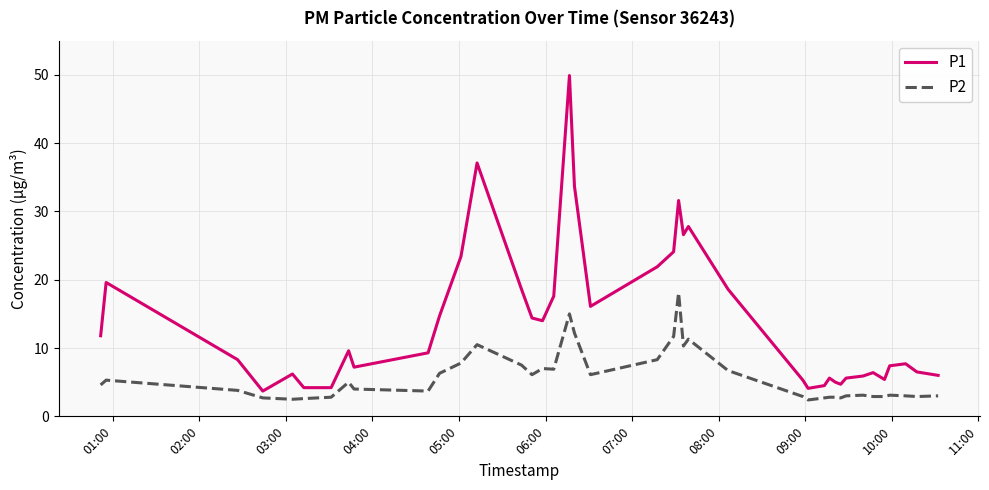

List the series in order of their peak value, highest first.

P1, P2